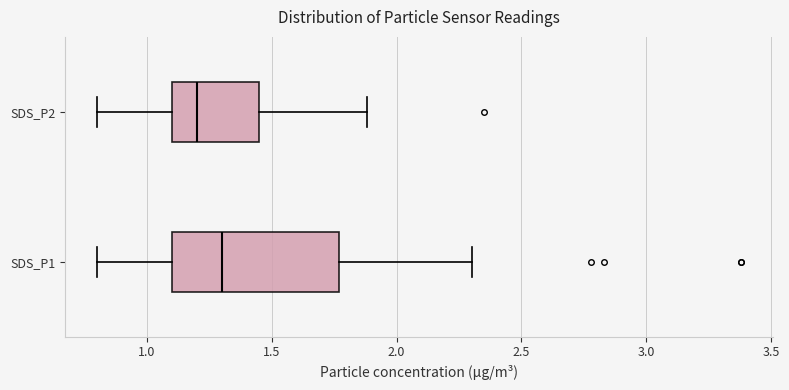

Where does the left whisker of the box for SDS_P2 end on the x-axis? The values are not printed on the chart, so give them approximately, as read against the axis.

0.80